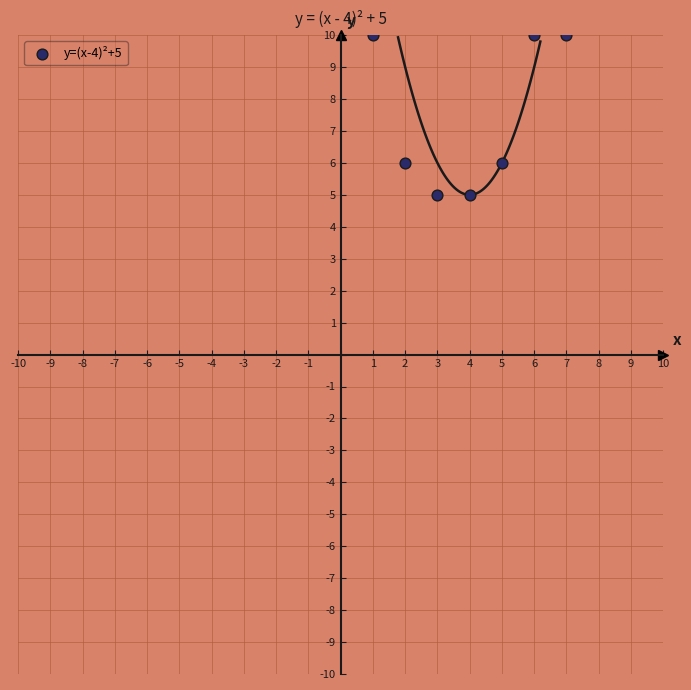

What is the range of Y values (max minus min)?

5